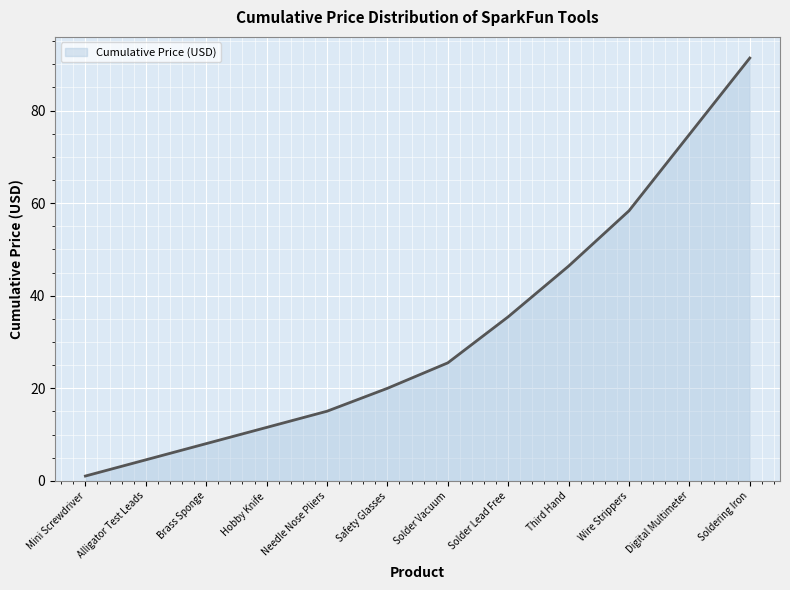

What position from the right is Brass Sponge?

10